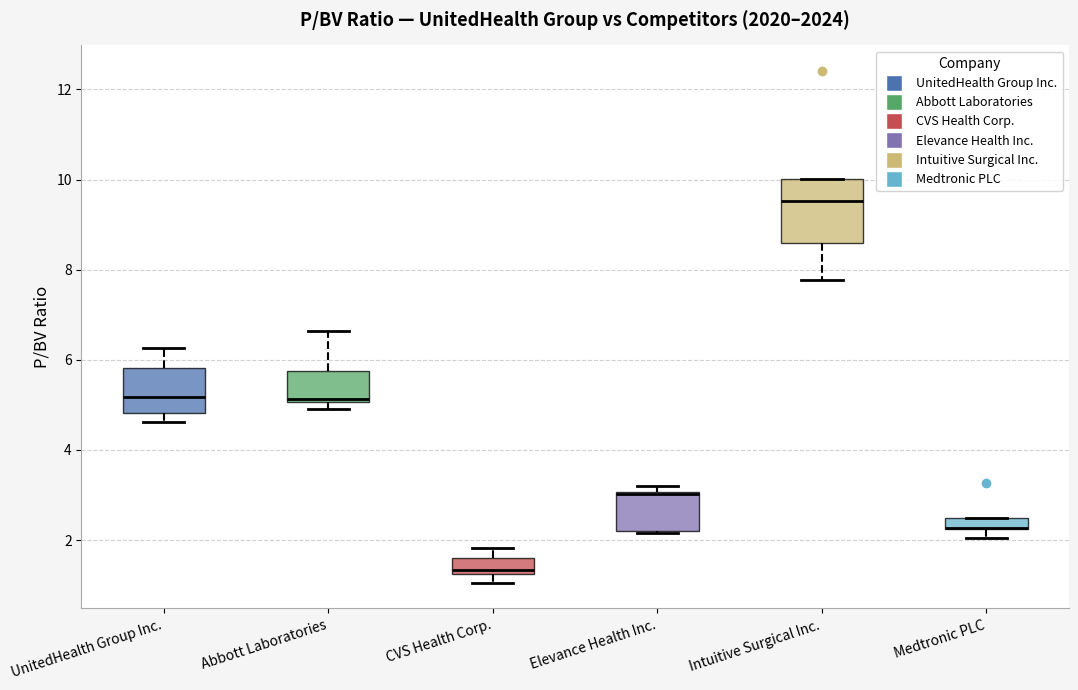

Comparing the boxes themselves (not the whiskers), which one is the tallest?

Intuitive Surgical Inc.